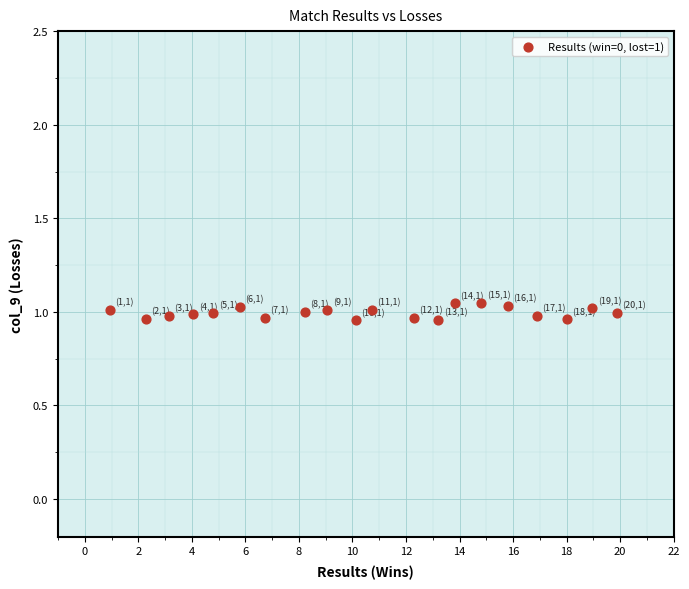

What is the range of X values (max minus min)?

19.0